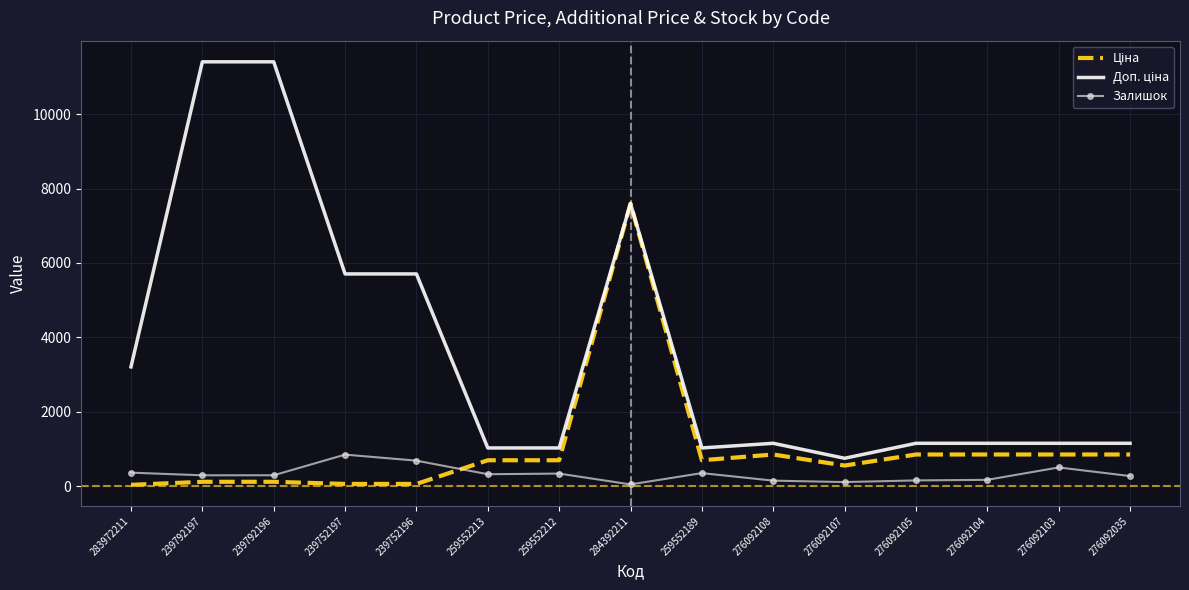

What is the highest value of the Залишок series?

845.0